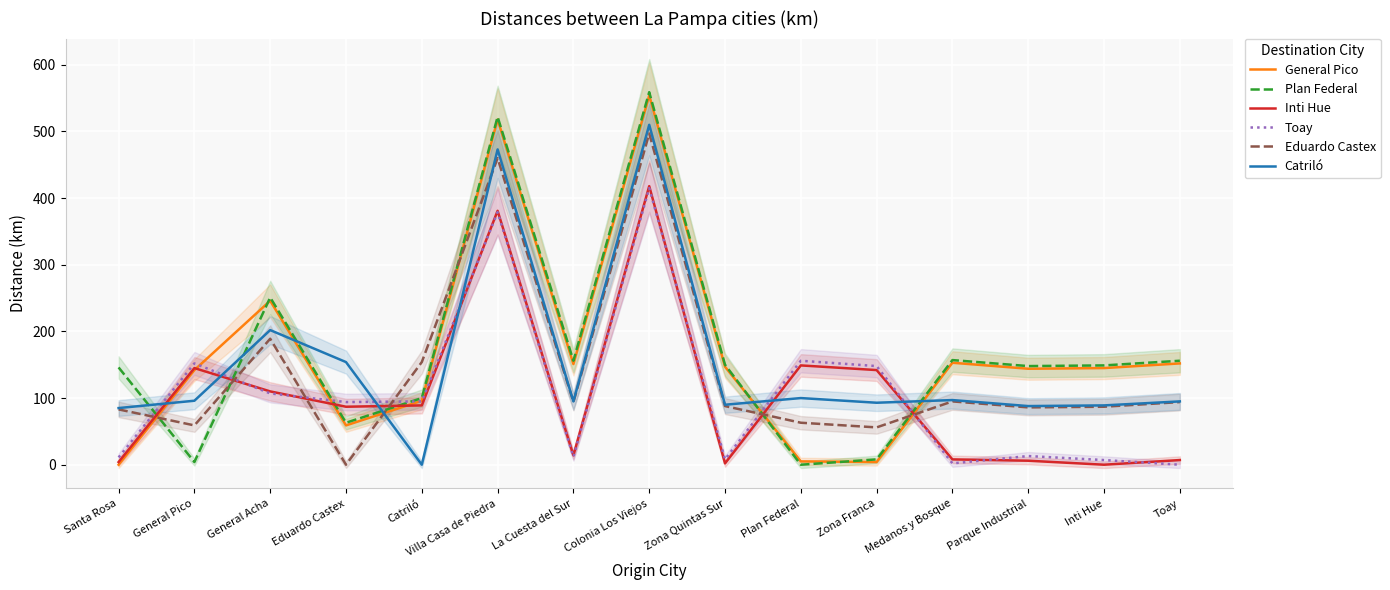

Is it true that General Pico equals 9 at Plan Federal?

False